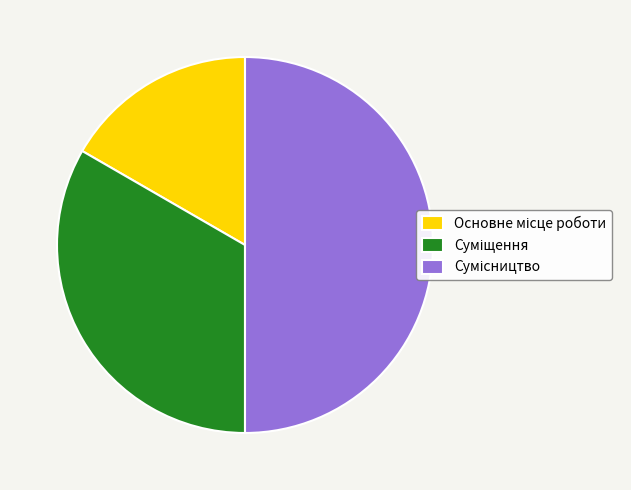

Is it true that Суміщення is 24% of the pie?

False